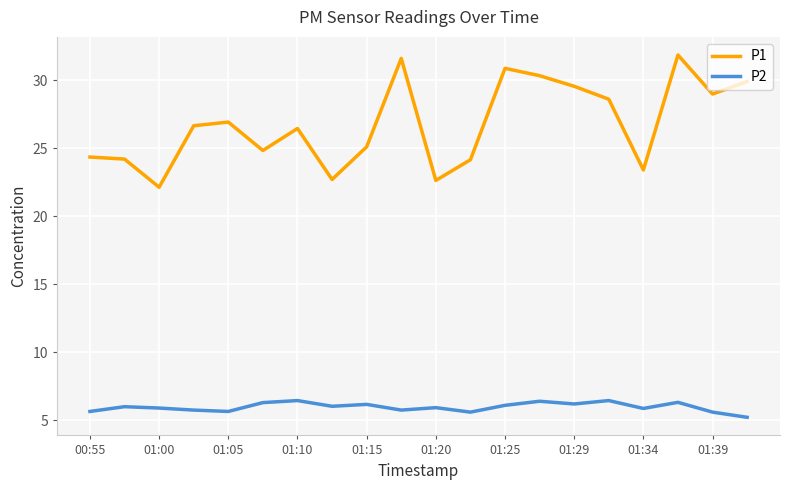

Which series has the largest total across all categories?

P1